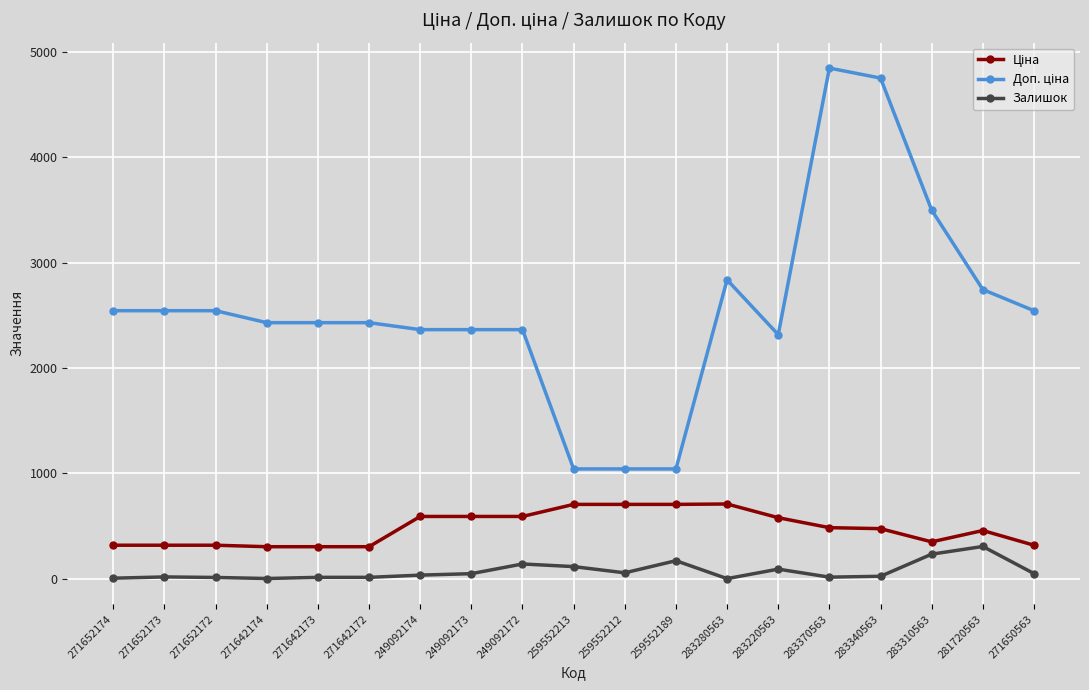

What is the total value across all series at 271652173?

2878.5